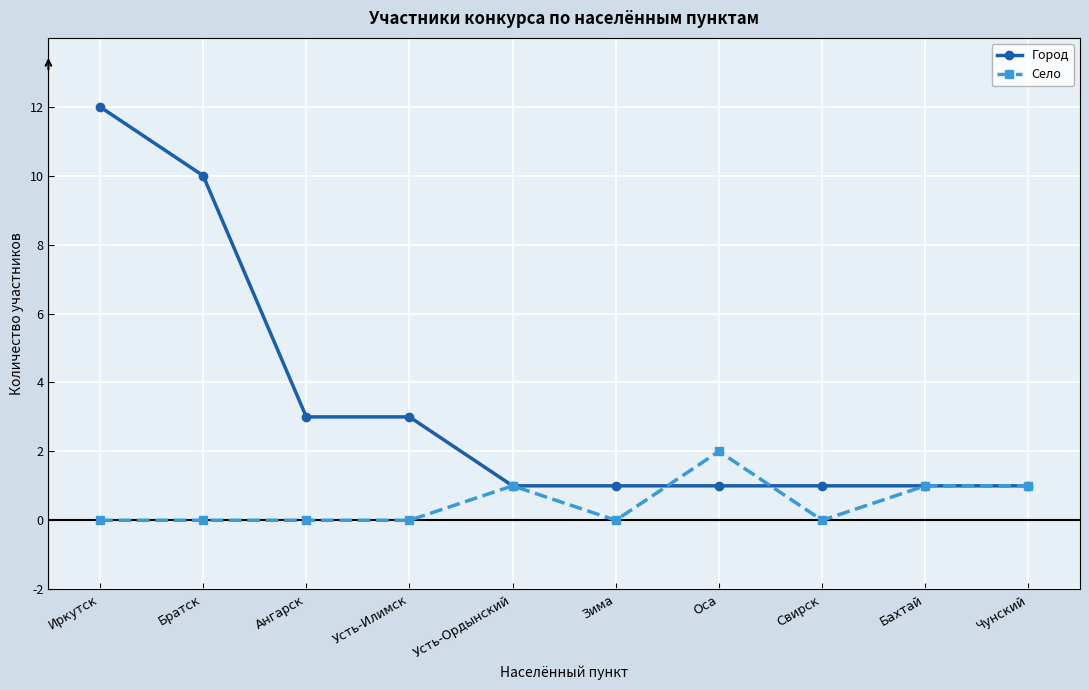

What value does the Село series have at Оса?

2